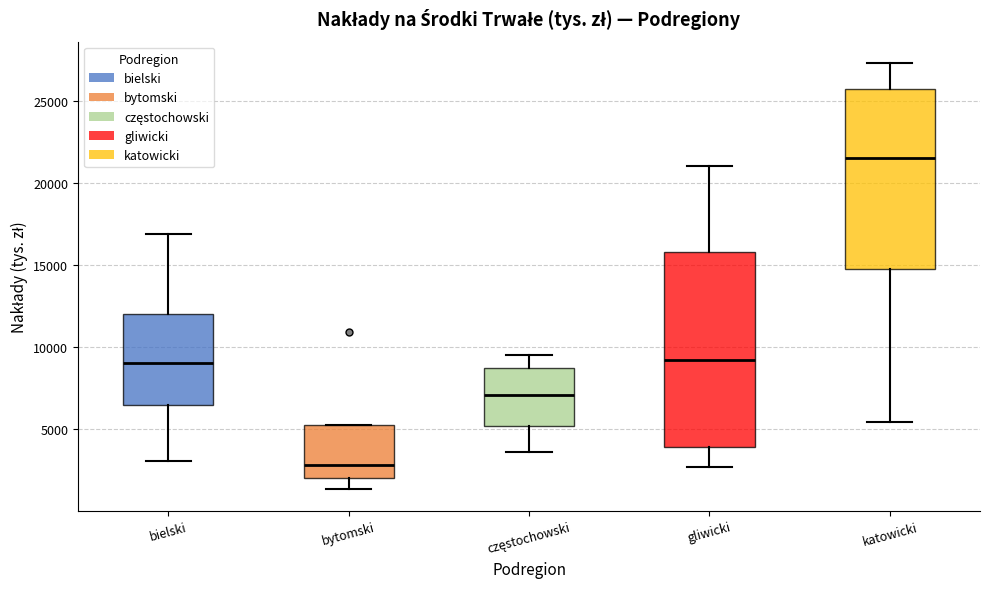

Where does the median line of the box for gliwicki sit on the y-axis? The values are not printed on the chart, so give them approximately, as read against the axis.

9000